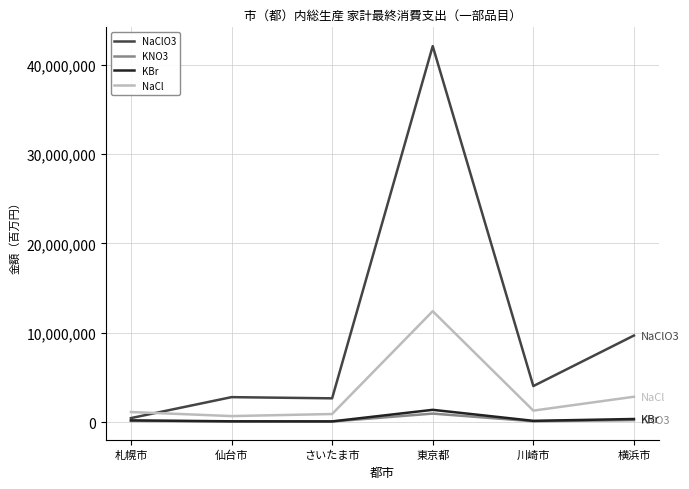

At which label does NaClO3 reach its peak?

東京都